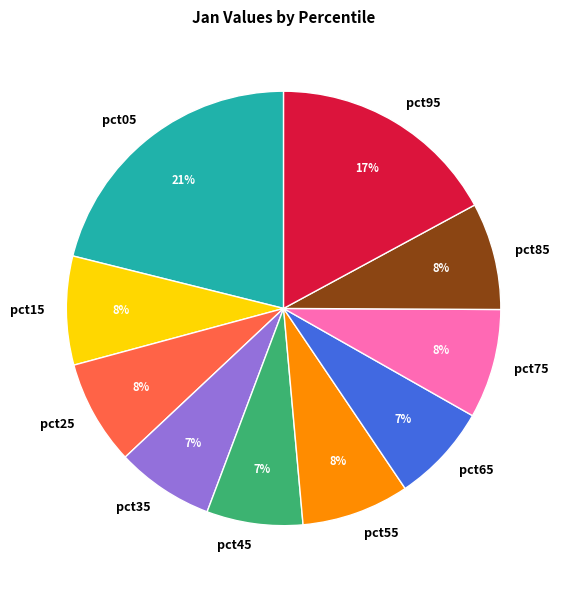

To the nearest percent, what percentage of the pie is pct85?

8%